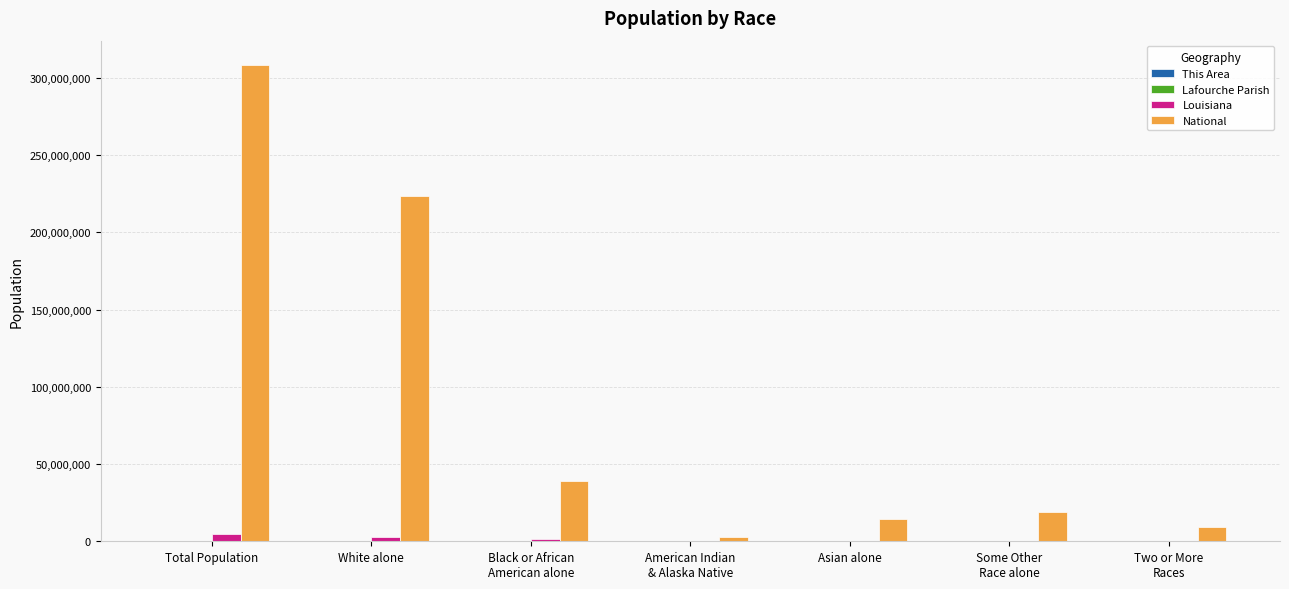

Which series has the largest total across all categories?

National